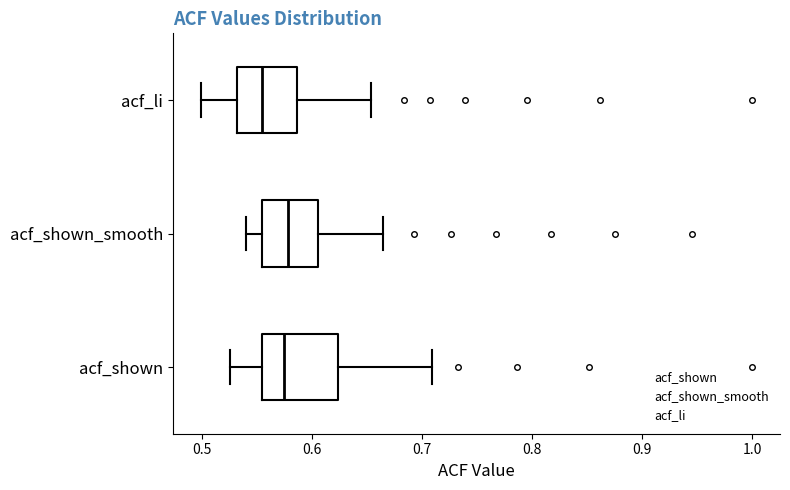

Reading bottom to top, transcribe this box plot: for each box, give where its median line is, the range the box spans, and where its two whiskers end, as read against the x-axis. The values are not printed on the chart, so give them approximately, as read against the axis.

acf_shown: median 0.57, box 0.56 to 0.62, whiskers 0.53 to 0.71
acf_shown_smooth: median 0.58, box 0.55 to 0.61, whiskers 0.54 to 0.67
acf_li: median 0.56, box 0.53 to 0.59, whiskers 0.50 to 0.65